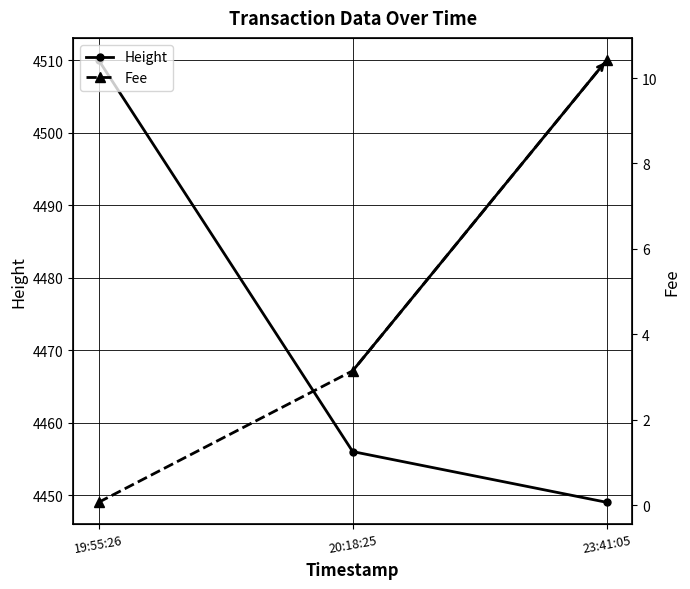

What is the average value of the Fee series?

4.5